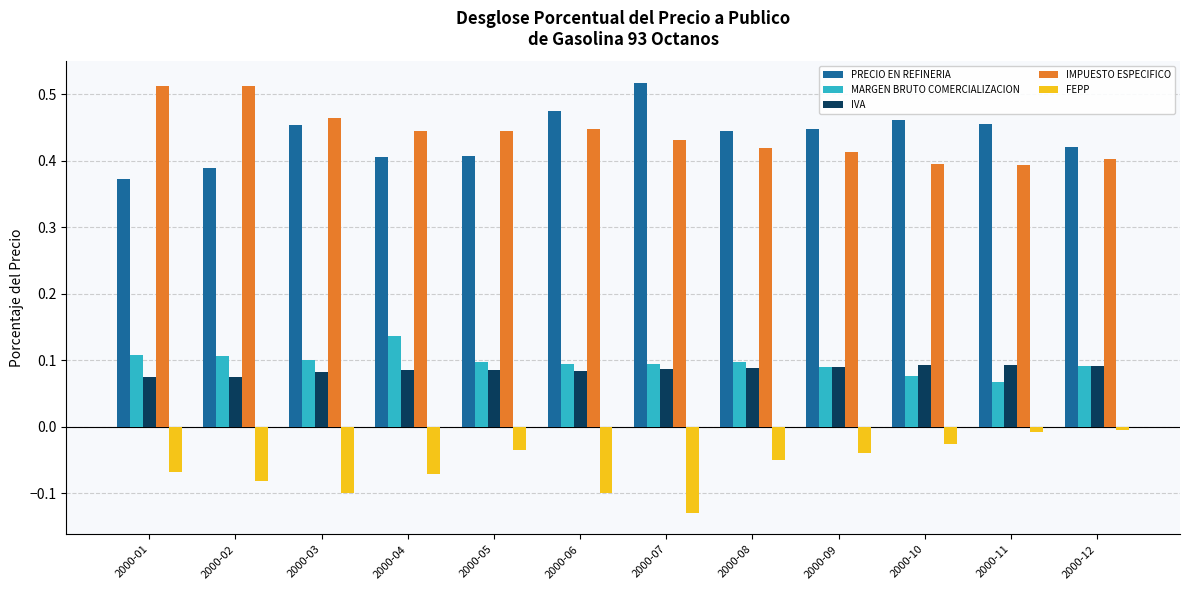

Which series has the widest spread of values?

PRECIO EN REFINERIA